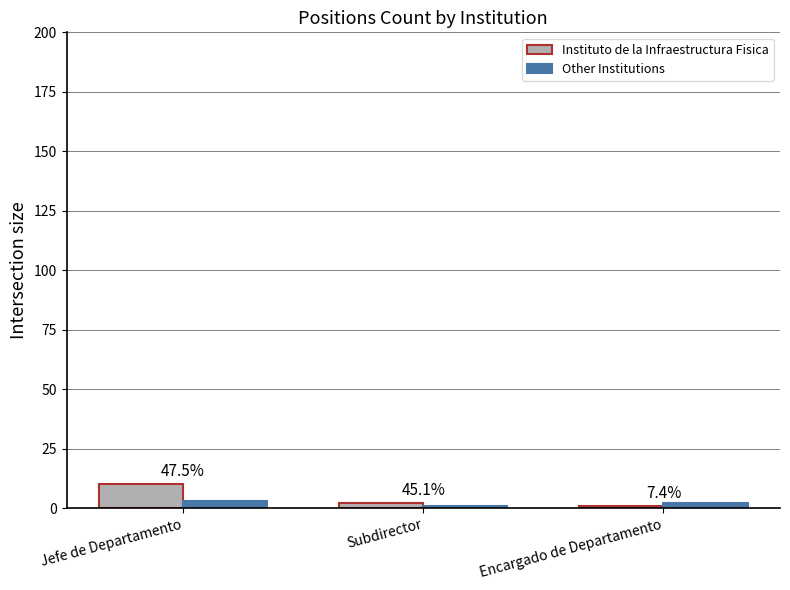

Where is Instituto de la Infraestructura Fisica nearest to the value 5?

Subdirector